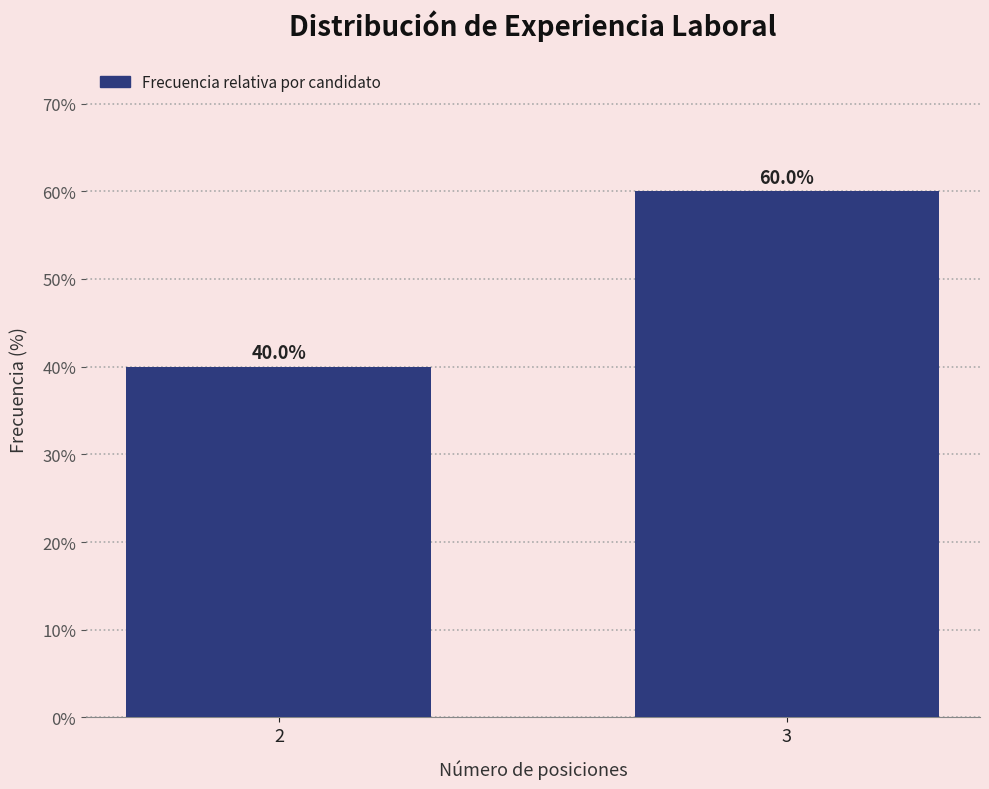

Reading left to right, transcribe all the data shown in this chart.

40	60